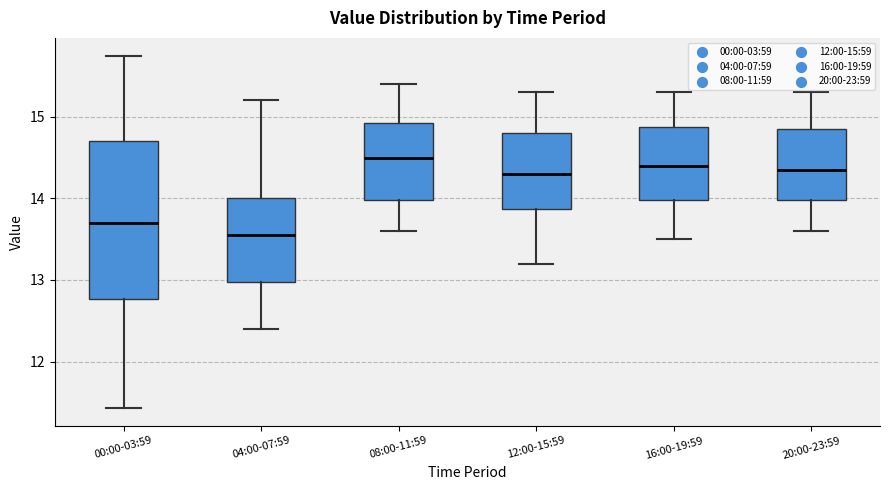

Reading left to right, transcribe this box plot: for each box, give where its median line is, the range the box spans, and where its two whiskers end, as read against the y-axis. The values are not printed on the chart, so give them approximately, as read against the axis.

00:00-03:59: median 13.7, box 12.8 to 14.7, whiskers 11.4 to 15.8
04:00-07:59: median 13.6, box 13.0 to 14.0, whiskers 12.4 to 15.2
08:00-11:59: median 14.5, box 14.0 to 14.9, whiskers 13.6 to 15.4
12:00-15:59: median 14.3, box 13.9 to 14.8, whiskers 13.2 to 15.3
16:00-19:59: median 14.4, box 14.0 to 14.9, whiskers 13.5 to 15.3
20:00-23:59: median 14.4, box 14.0 to 14.9, whiskers 13.6 to 15.3